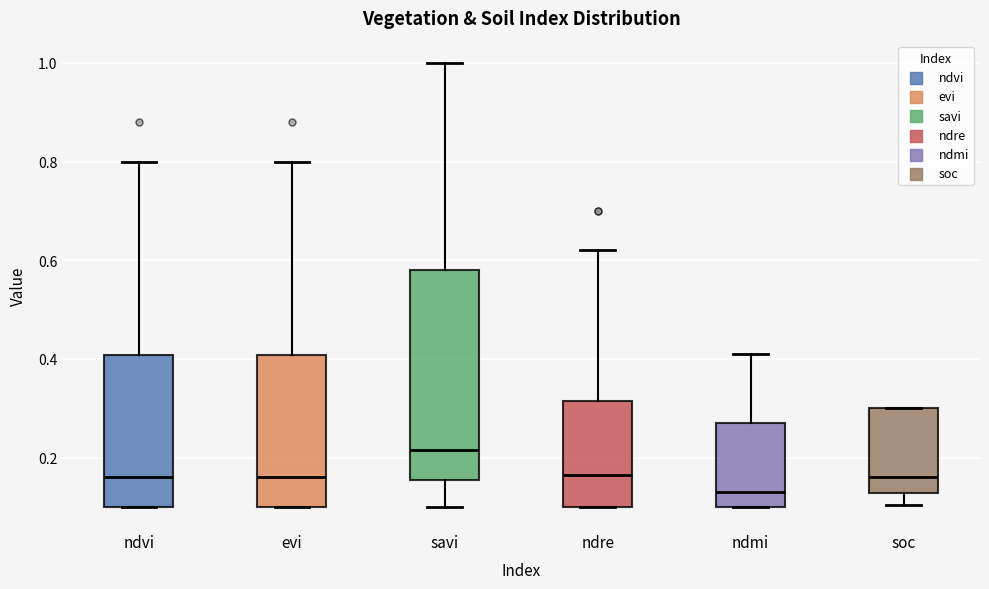

Reading left to right, transcribe this box plot: for each box, give where its median line is, the range the box spans, and where its two whiskers end, as read against the y-axis. The values are not printed on the chart, so give them approximately, as read against the axis.

ndvi: median 0.16, box 0.10 to 0.40, whiskers 0.10 to 0.80
evi: median 0.16, box 0.10 to 0.40, whiskers 0.10 to 0.80
savi: median 0.22, box 0.16 to 0.58, whiskers 0.10 to 1.00
ndre: median 0.16, box 0.10 to 0.32, whiskers 0.10 to 0.62
ndmi: median 0.14, box 0.10 to 0.28, whiskers 0.10 to 0.42
soc: median 0.16, box 0.12 to 0.30, whiskers 0.10 to 0.30